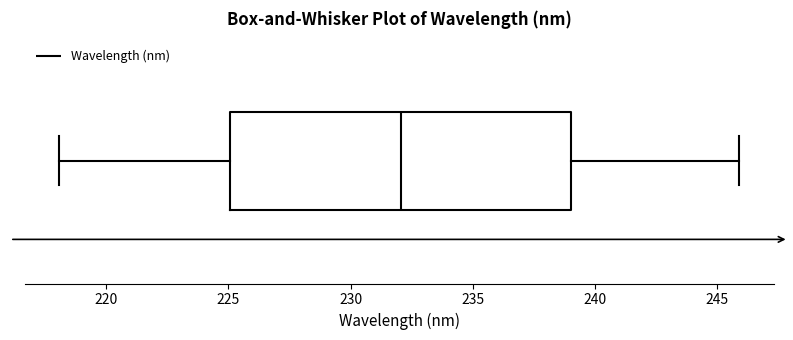

Read this box plot against the x-axis: the position of the median line, the range covered by the box, and the ends of both whiskers. The values are not printed on the chart, so give them approximately, as read against the axis.

median 232, box 225 to 239, whiskers 218 to 246